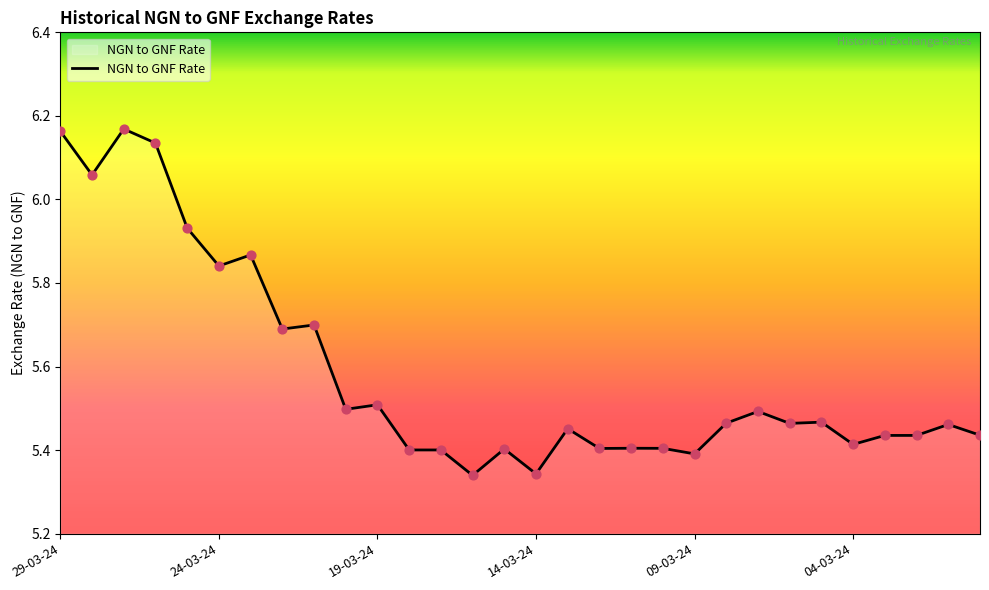

What is the difference between the maximum and minimum values?

0.8